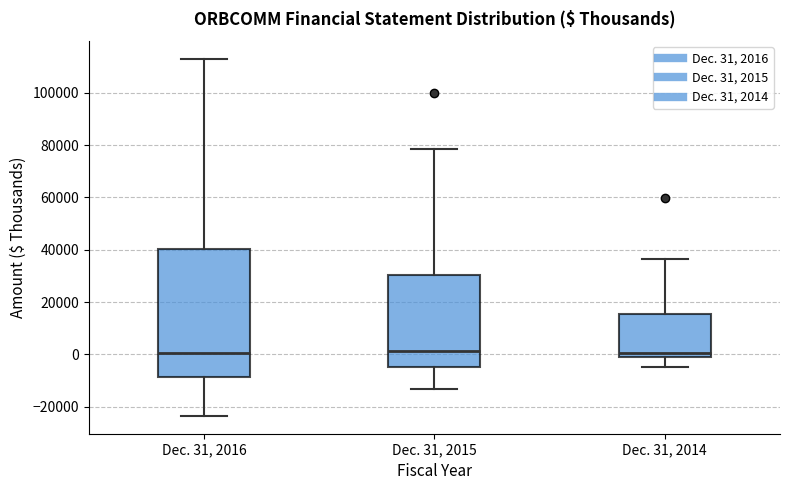

Reading left to right, read every box against the y-axis: the position of its median line, the range the box covers, and the ends of its whiskers. The values are not printed on the chart, so give them approximately, as read against the axis.

Dec. 31, 2016: median 0, box -8000 to 40000, whiskers -24000 to 112000
Dec. 31, 2015: median 2000, box -4000 to 30000, whiskers -14000 to 78000
Dec. 31, 2014: median 0 (just above the box's lower edge), box 0 to 16000, whiskers -4000 to 36000